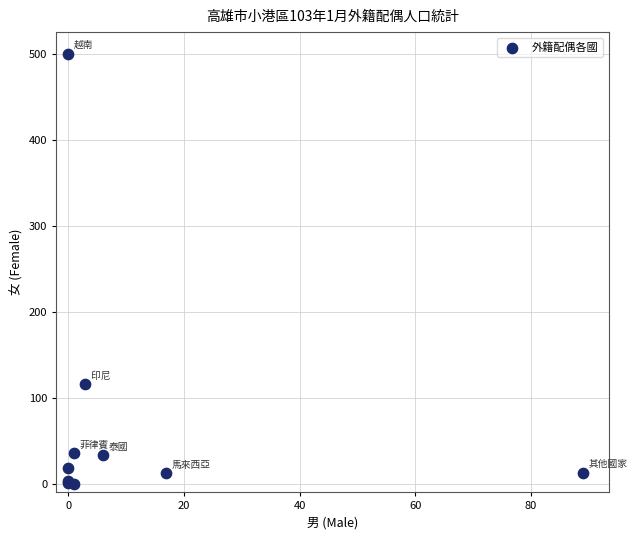

What Y value in the scatter plot is closest to 250?

116